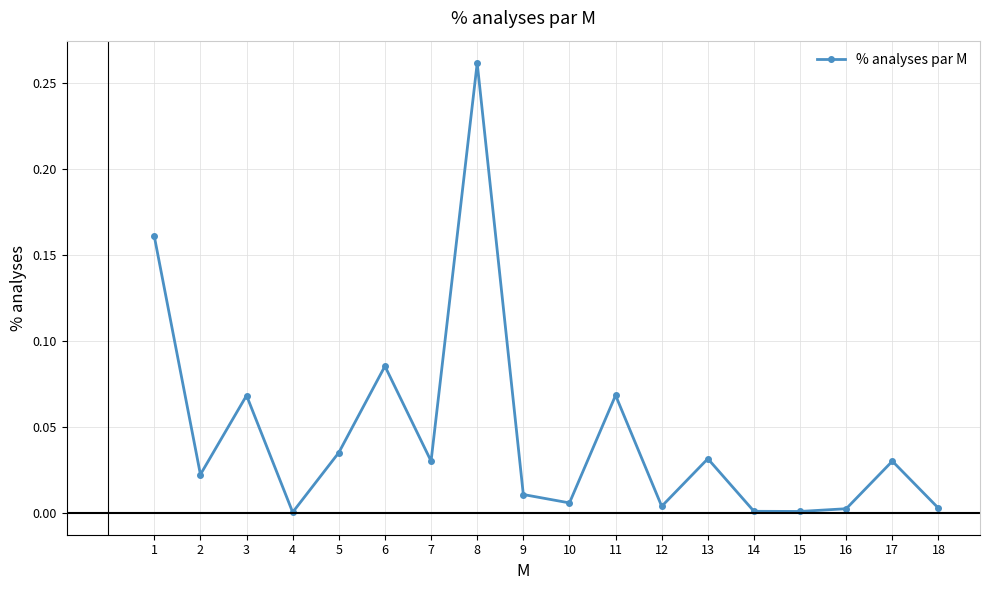

Where is the first local maximum?

3